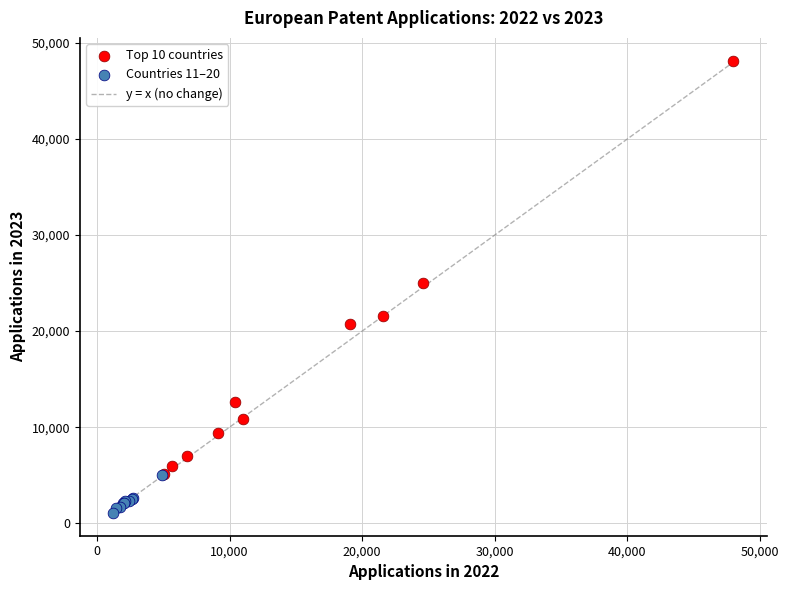

Which series contains the highest Y value?

Top 10 countries